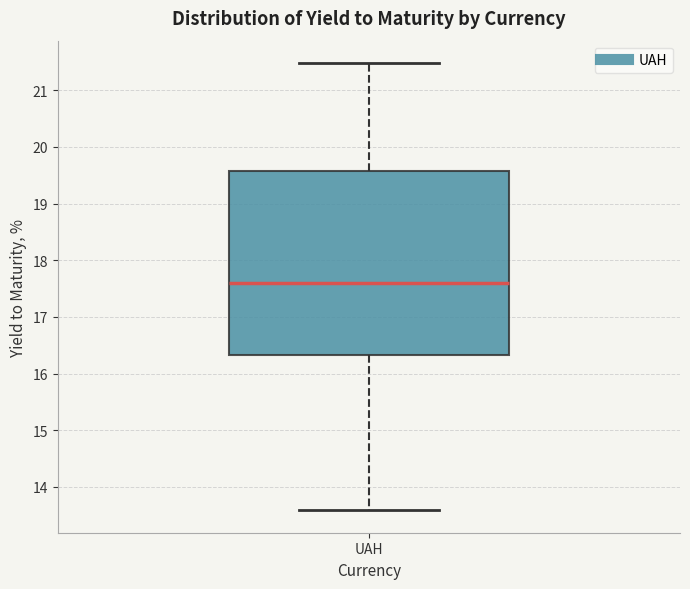

Where does the median line of the box for UAH sit on the y-axis? The values are not printed on the chart, so give them approximately, as read against the axis.

17.6